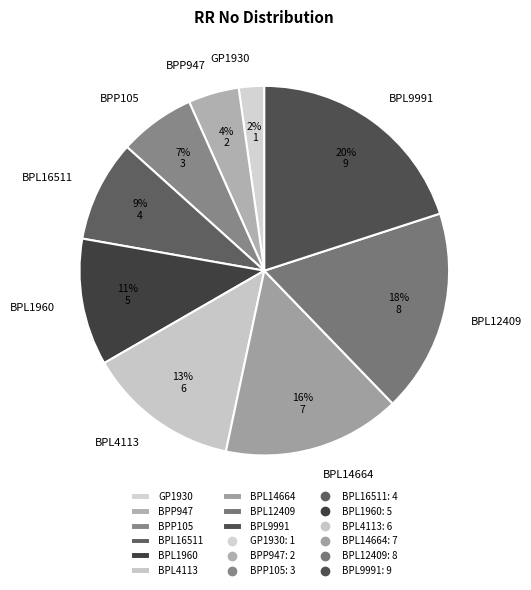

How many segments does this pie chart have?

9